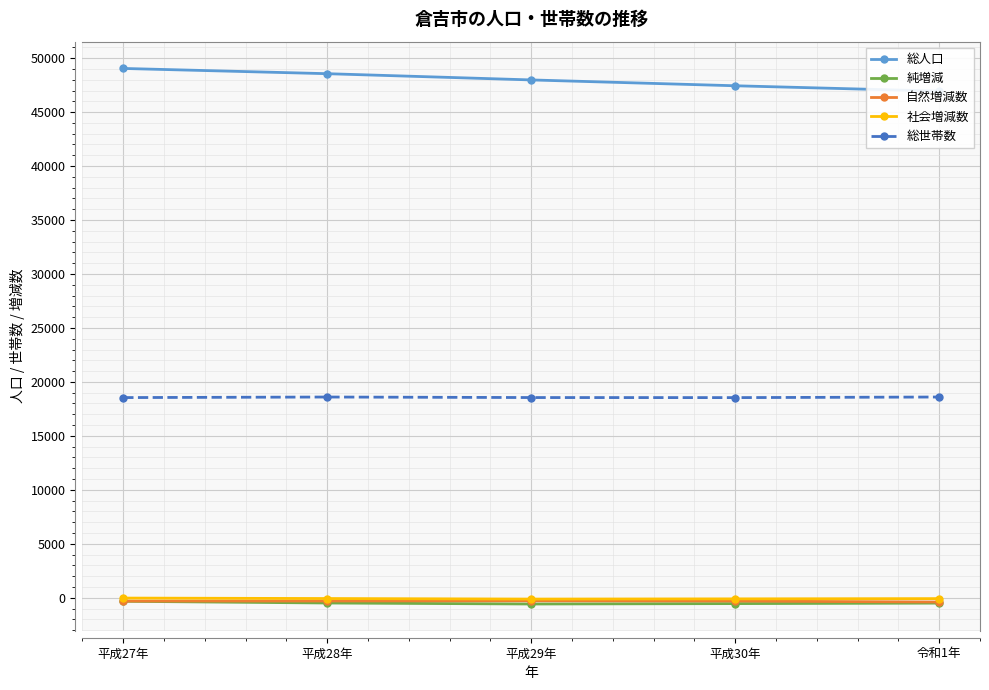

Does the chart display data point markers on the line(s)?

Yes